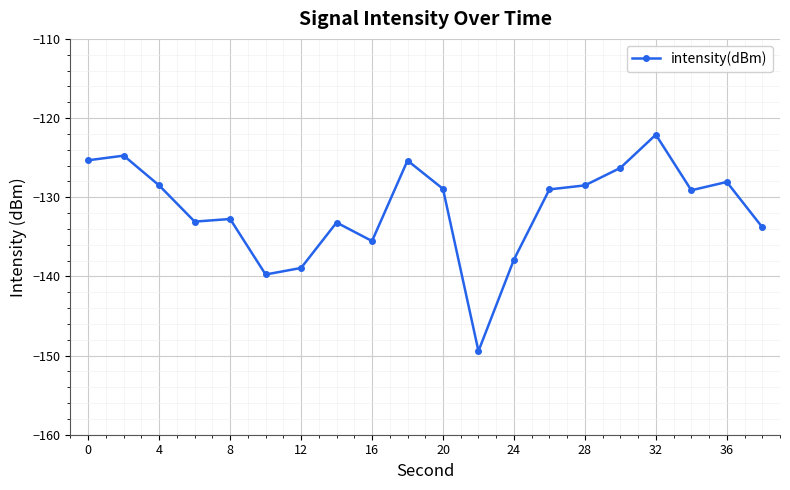

What is the difference between the second highest and second lowest values?

15.0